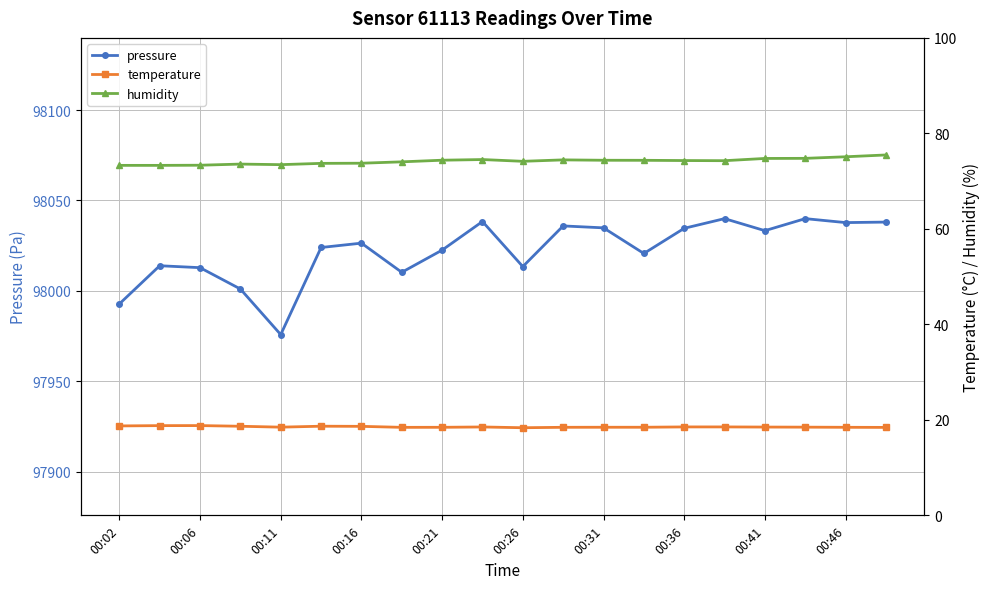

What is the difference between the highest and lowest values at 13?

98002.2